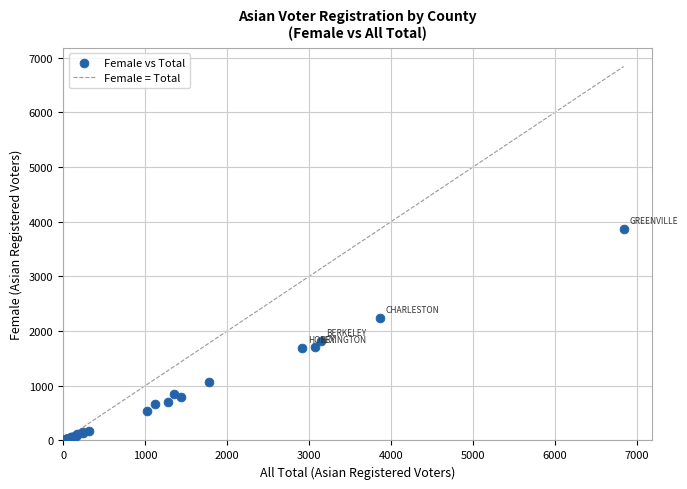

What Y value in the scatter plot is closest to 1940?

1821